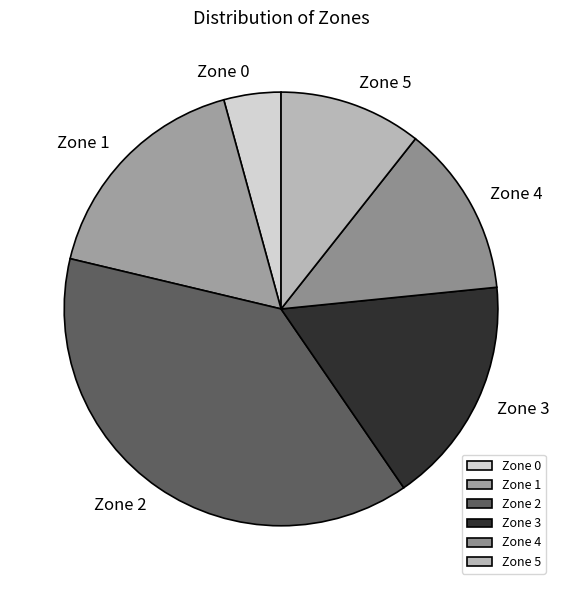

What is the largest slice in the pie chart?

Zone 2